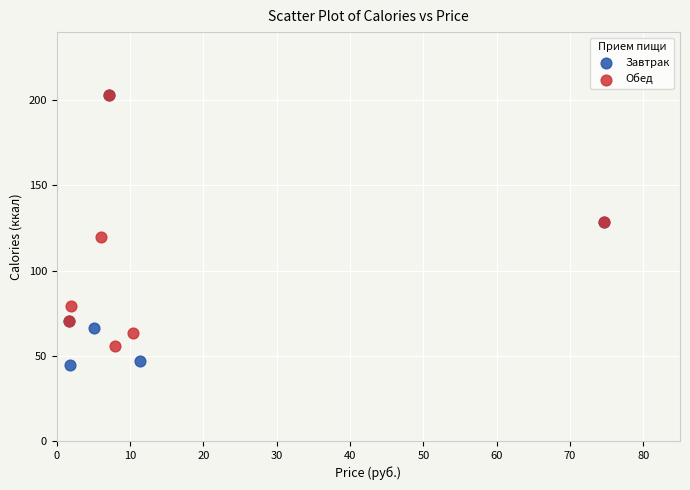

What are all the series names shown in the legend?

Завтрак, Обед